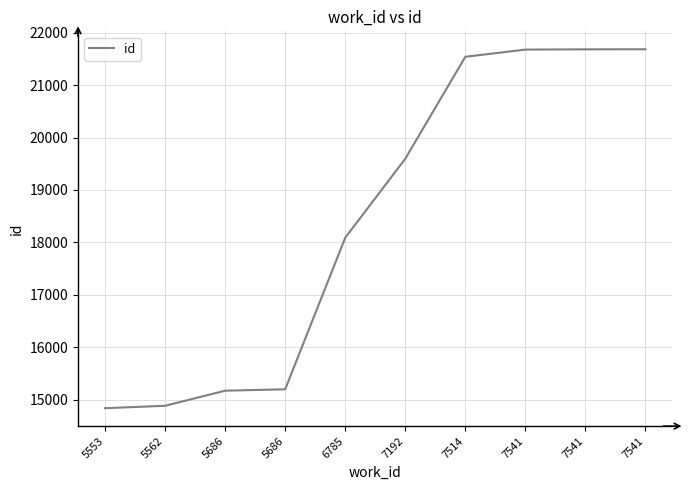

How many lines are shown in the chart?

1